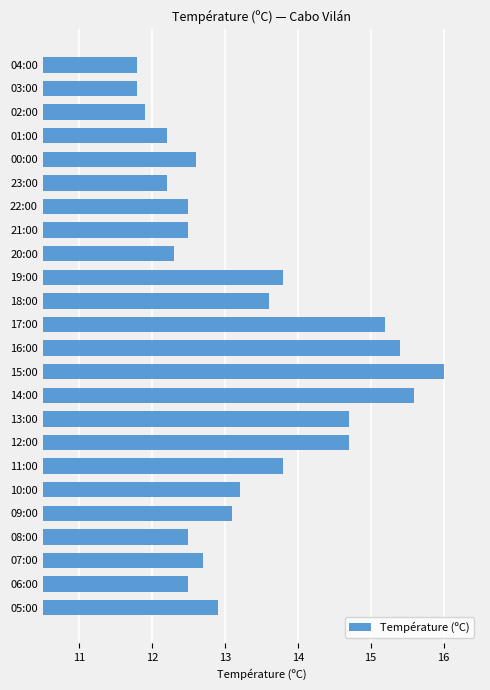

Which category has the highest value across all series?

15:00